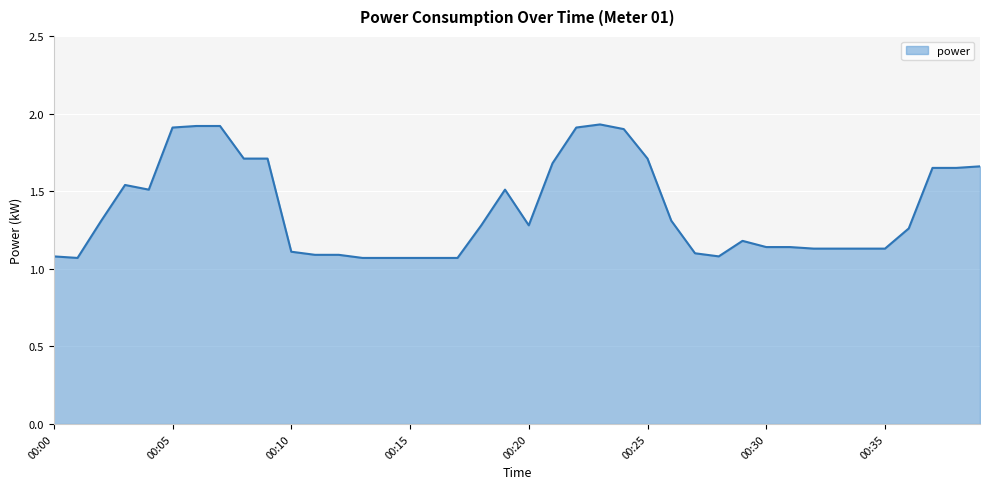

True or false: there are more than 2 points higher than both neighbors.

True